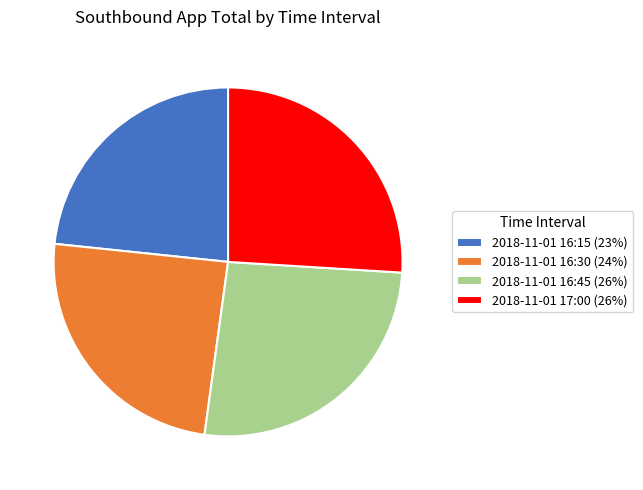

What is the ratio of the value at 2018-11-01 16:15 (23%) to the value at 2018-11-01 16:45 (26%)?

0.9